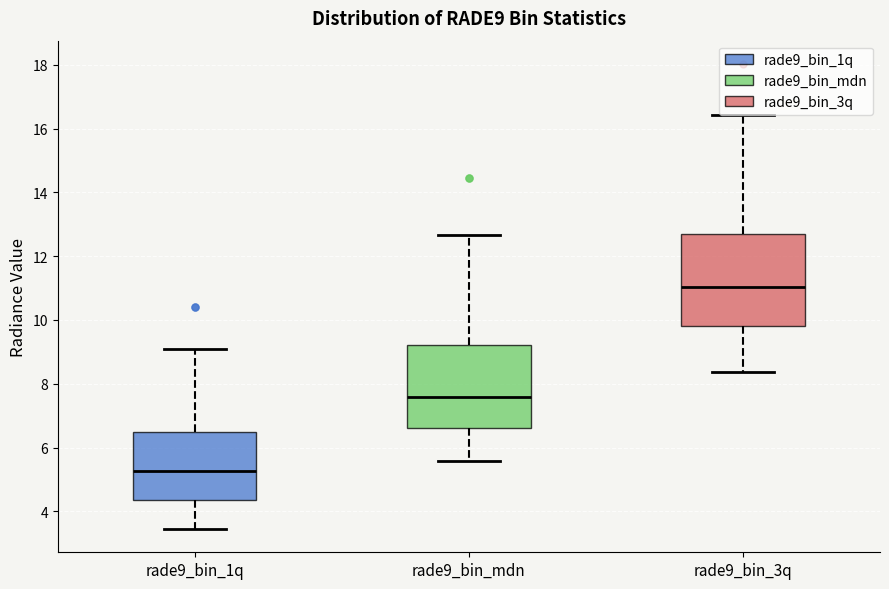

Where does the median line of the box for rade9_bin_1q sit on the y-axis? The values are not printed on the chart, so give them approximately, as read against the axis.

5.2